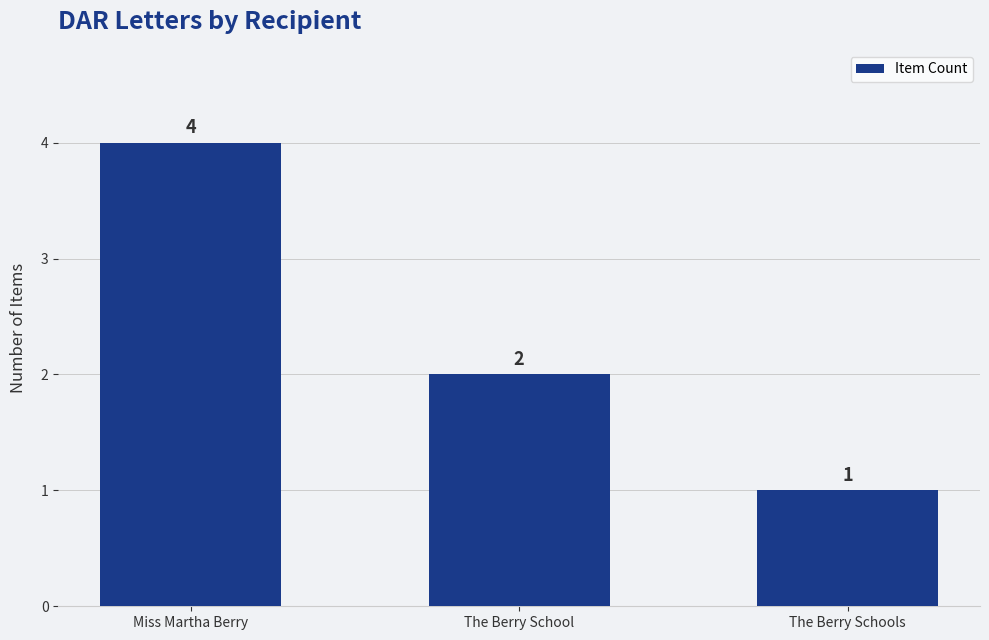

What is the sum of all values?

7